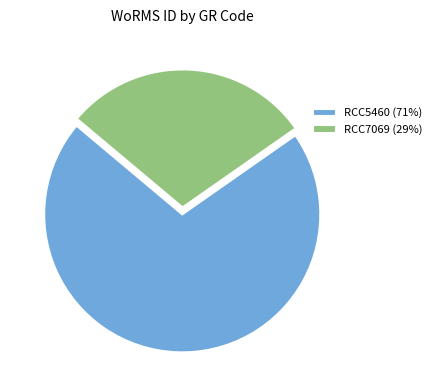

Is there any slice that represents more than half of the pie?

Yes